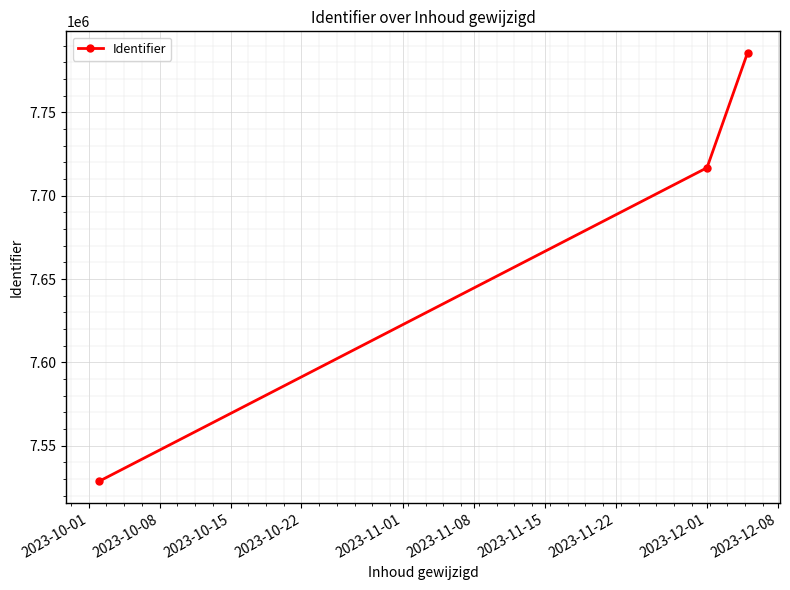

What is the smallest value displayed?

7528449